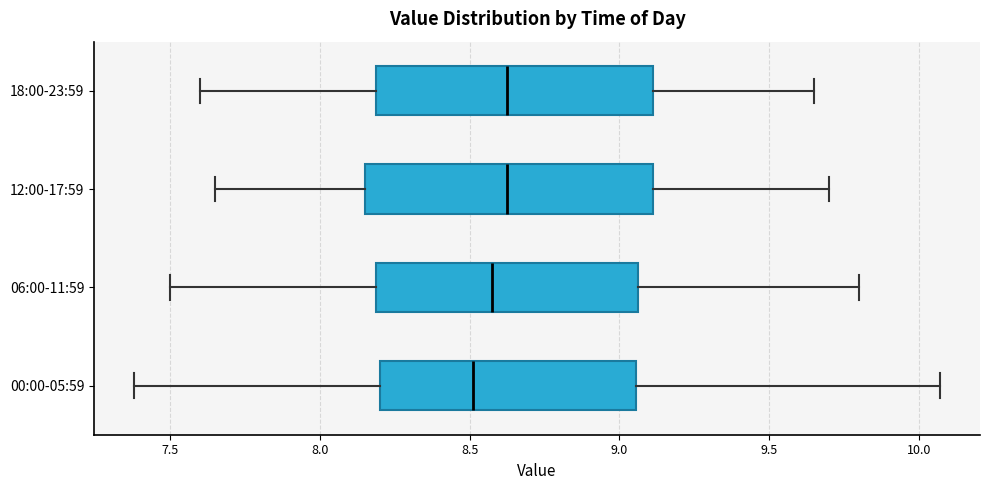

Where is the right edge of the box for 06:00-11:59 on the x-axis? The values are not printed on the chart, so give them approximately, as read against the axis.

9.05